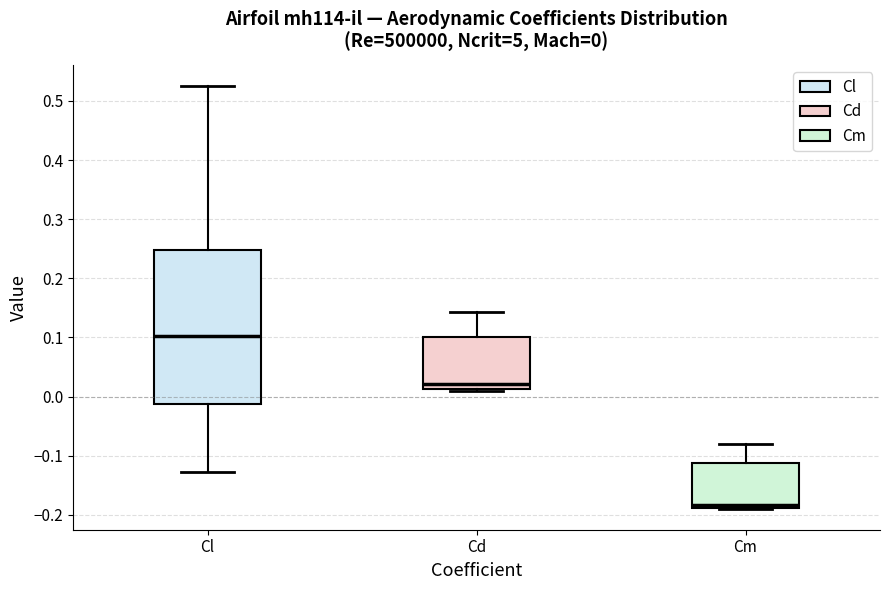

Comparing the boxes themselves (not the whiskers), which one is the tallest?

Cl